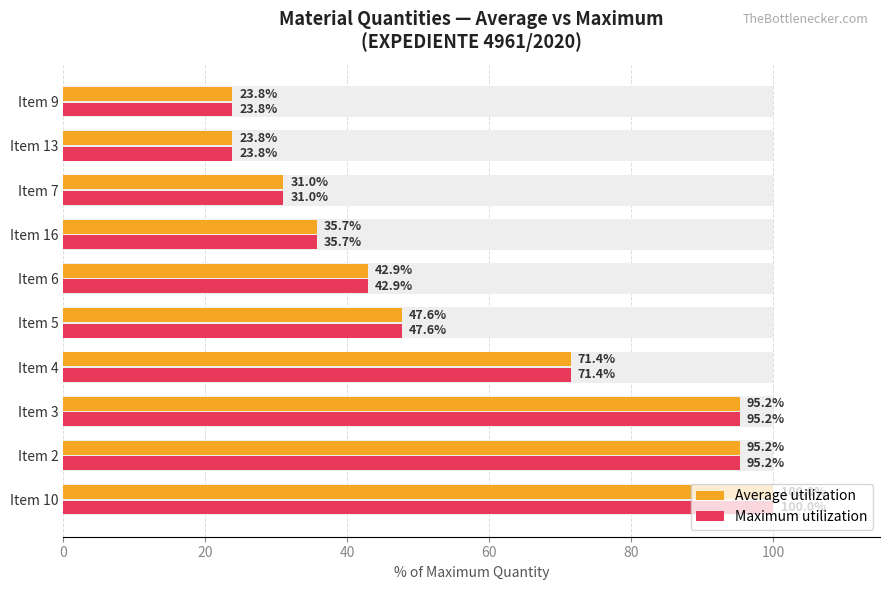

At how many categories does at least one series exceed 57?

4